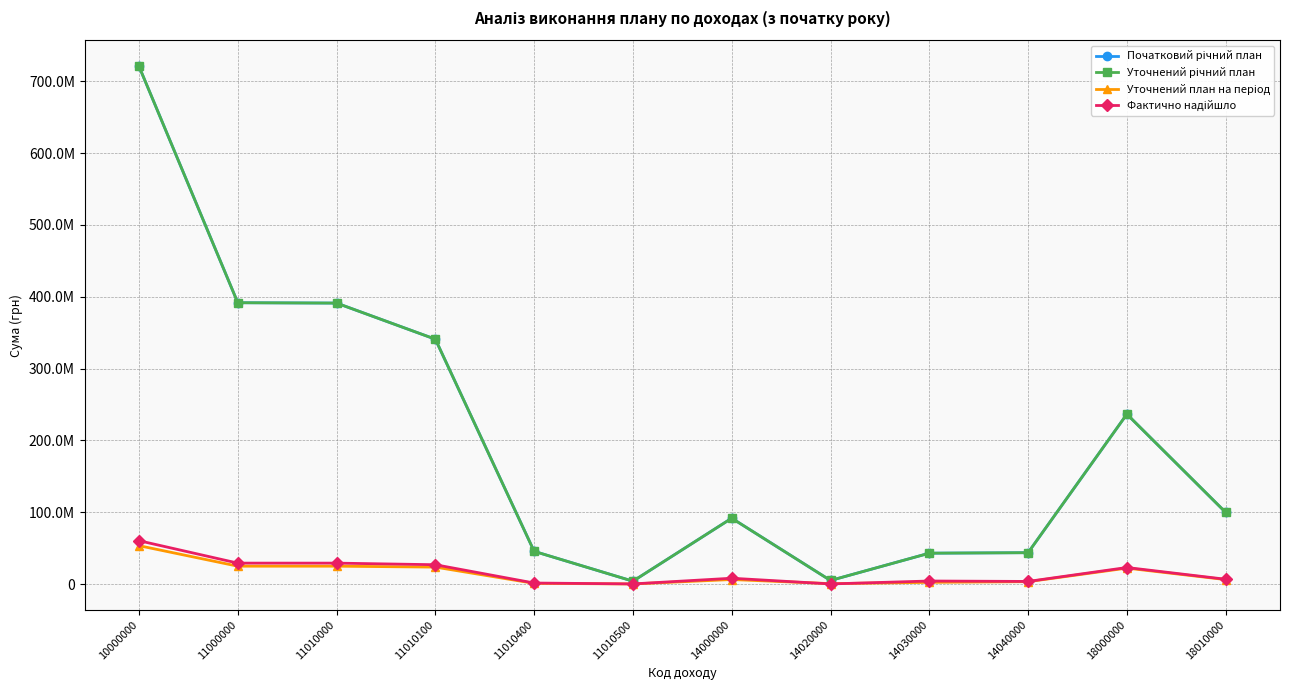

Read the Фактично надійшло value at 14000000.

8128749.1